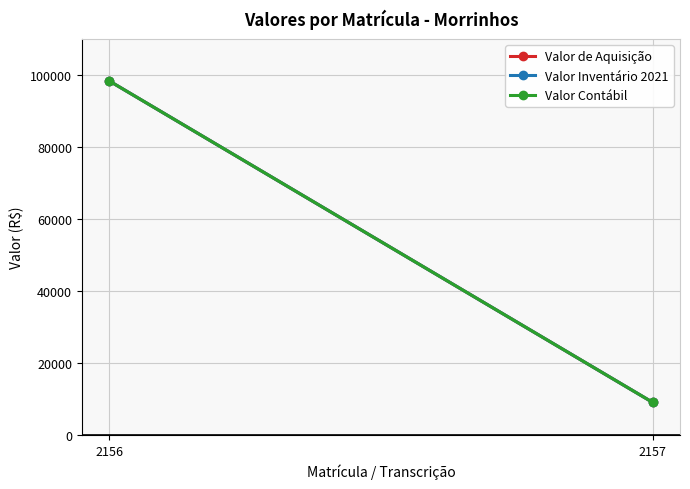

How many series are shown in this chart?

3